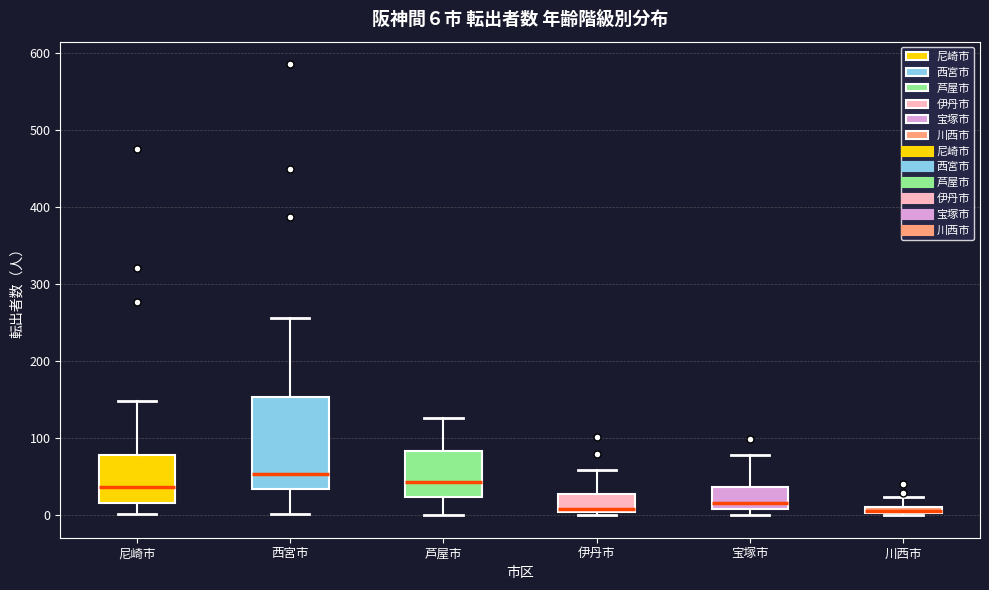

Comparing the boxes themselves (not the whiskers), which one is the tallest?

西宮市